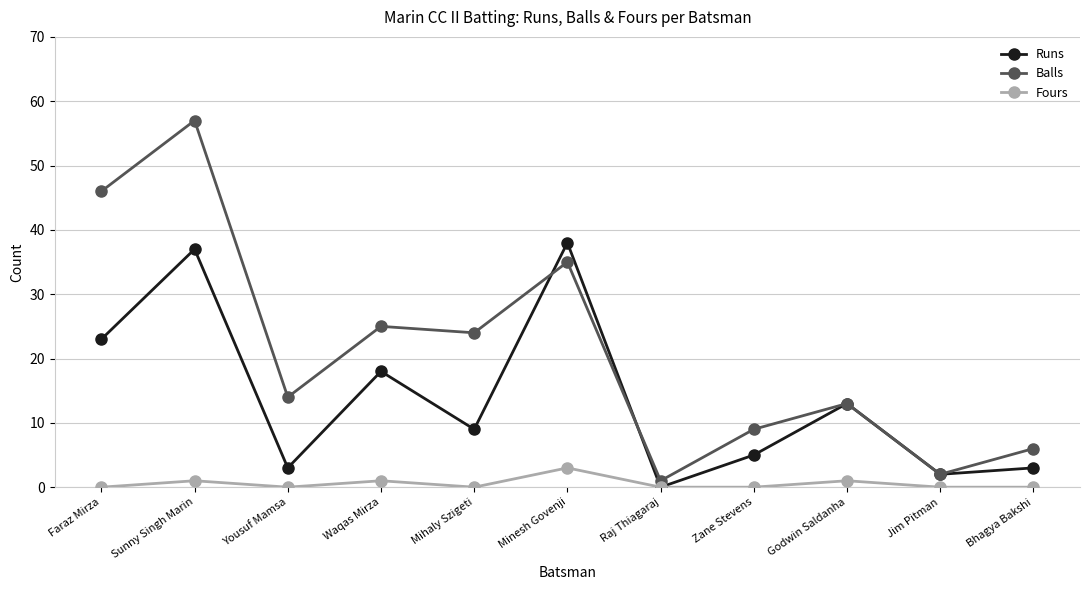

What position from the right is Minesh Govenji?

6